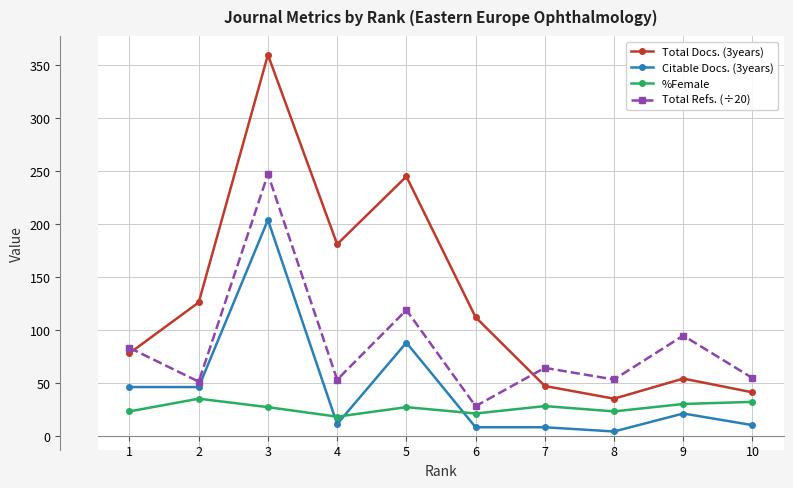

What is the value of the Citable Docs. (3years) point at the 2nd from the left?

46.0